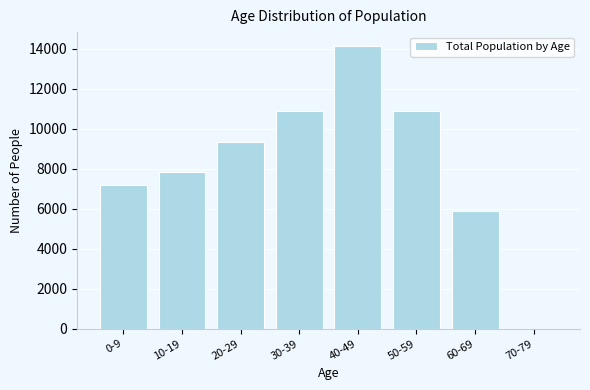

Approximately how many times larger is the value at 40-49 compared to 10-19?

1.8